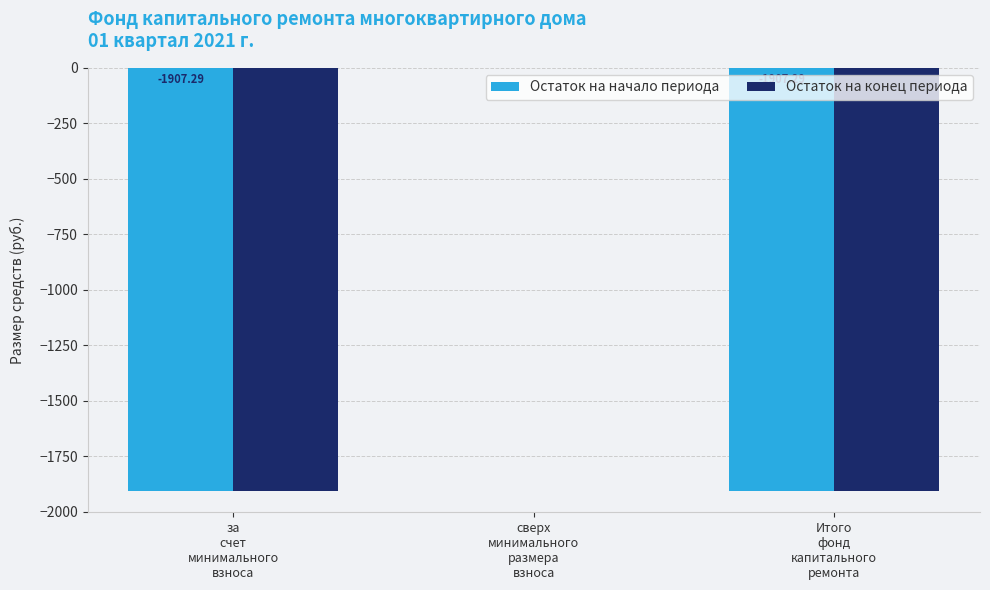

How many values in the Остаток на конец периода series exceed -1905?

1